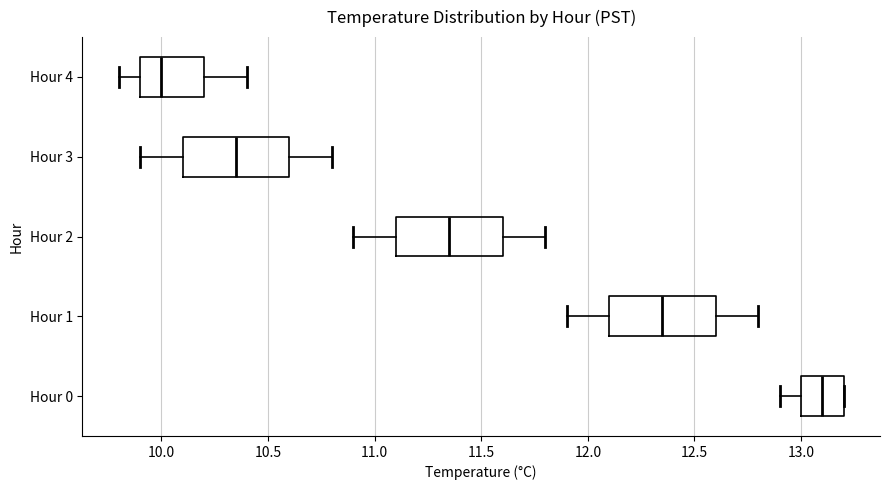

Reading bottom to top, read every box against the x-axis: the position of its median line, the range the box covers, and the ends of its whiskers. The values are not printed on the chart, so give them approximately, as read against the axis.

Hour 0: median 13.10, box 13.00 to 13.20, whiskers 12.90 to 13.20
Hour 1: median 12.35, box 12.10 to 12.60, whiskers 11.90 to 12.80
Hour 2: median 11.35, box 11.10 to 11.60, whiskers 10.90 to 11.80
Hour 3: median 10.35, box 10.10 to 10.60, whiskers 9.90 to 10.80
Hour 4: median 10.00, box 9.90 to 10.20, whiskers 9.80 to 10.40